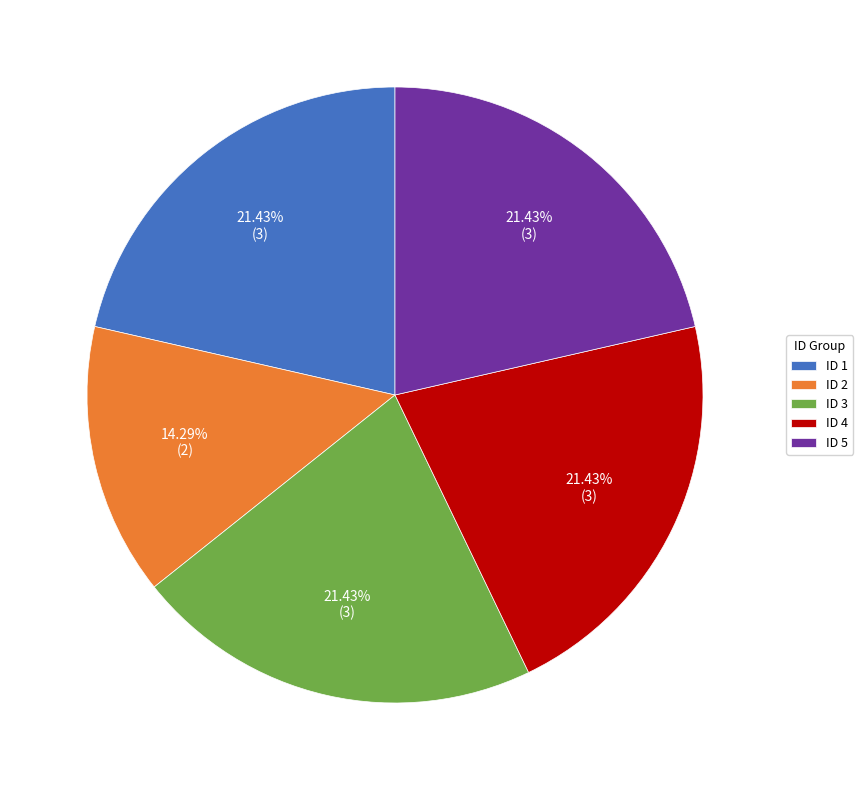

What percentage is the ID 3 slice, to the nearest percent?

21%